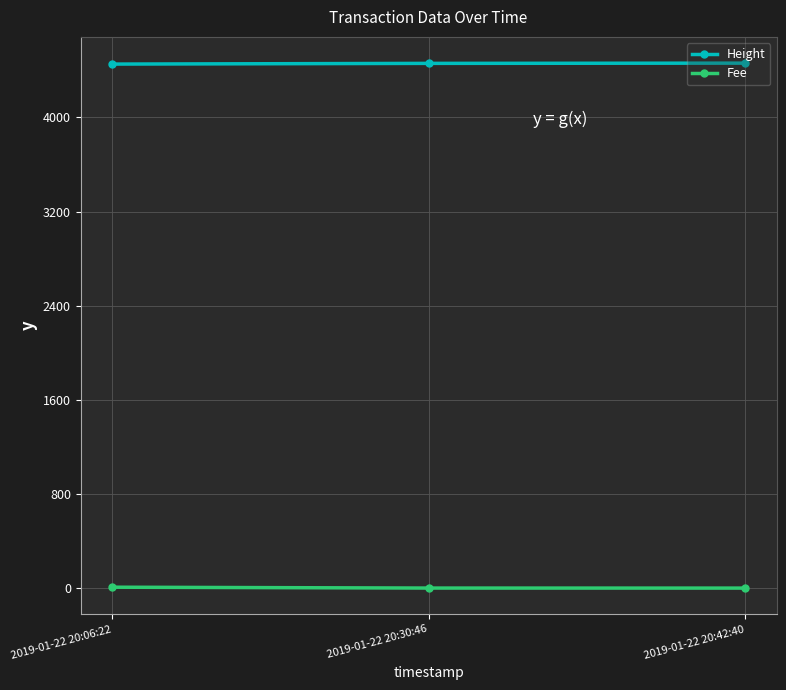

At how many categories does at least one series exceed 691?

3